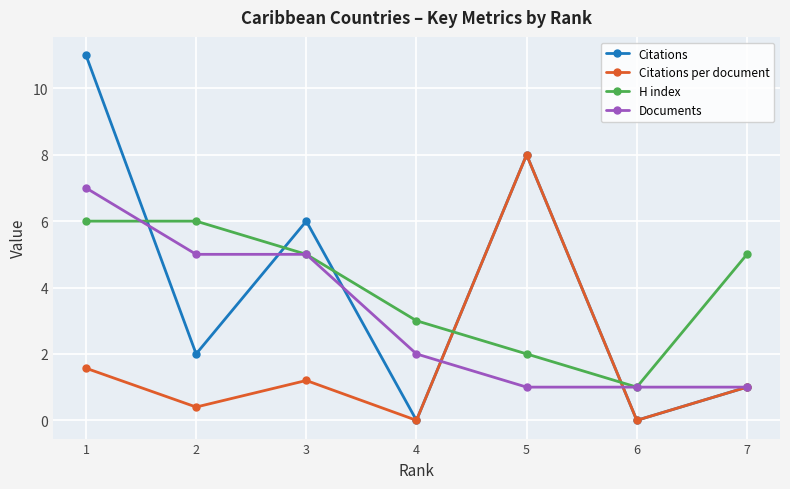

At which category is the sum across all series the highest?

1